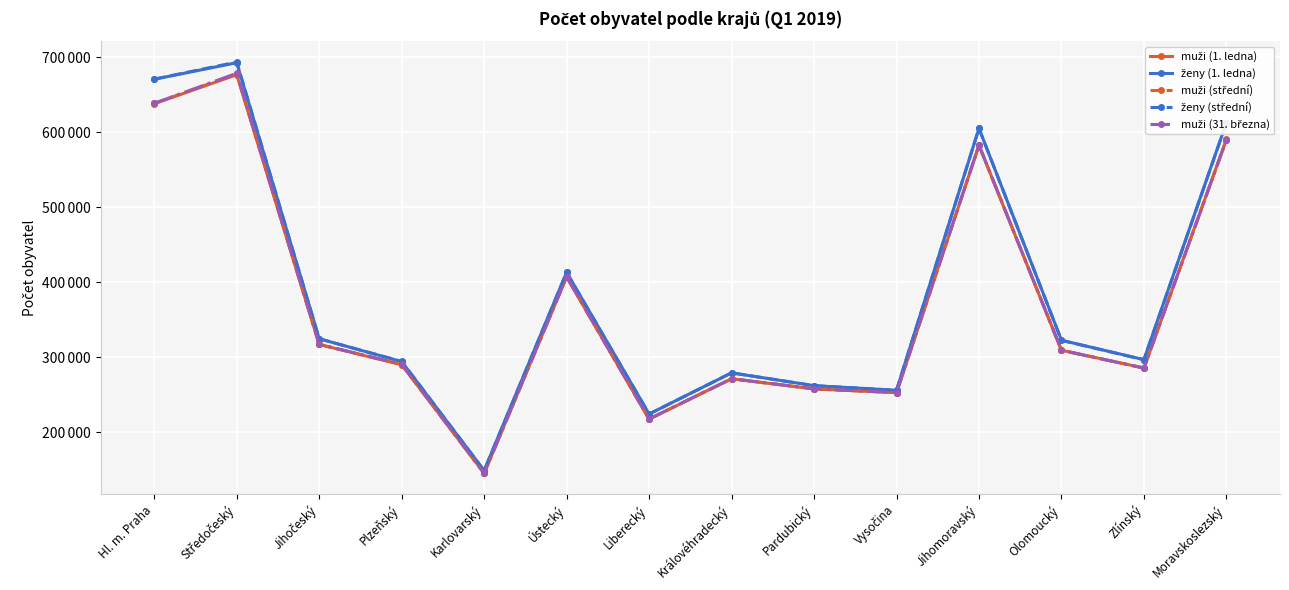

Does the chart have visible grid lines?

Yes